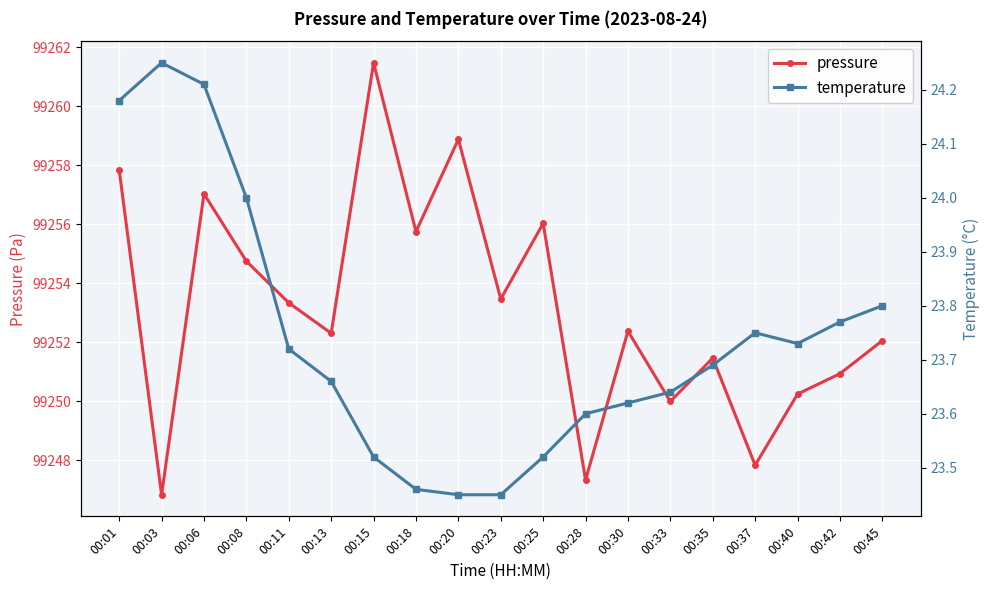

Which series changed the most between 00:01 and 00:28?

pressure